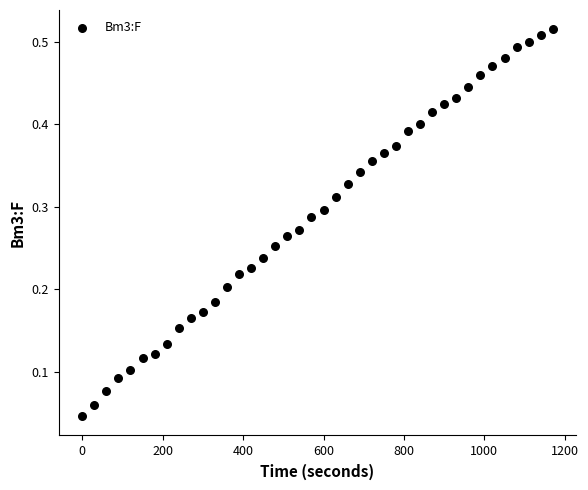

What is the range of X values (max minus min)?

1170.0